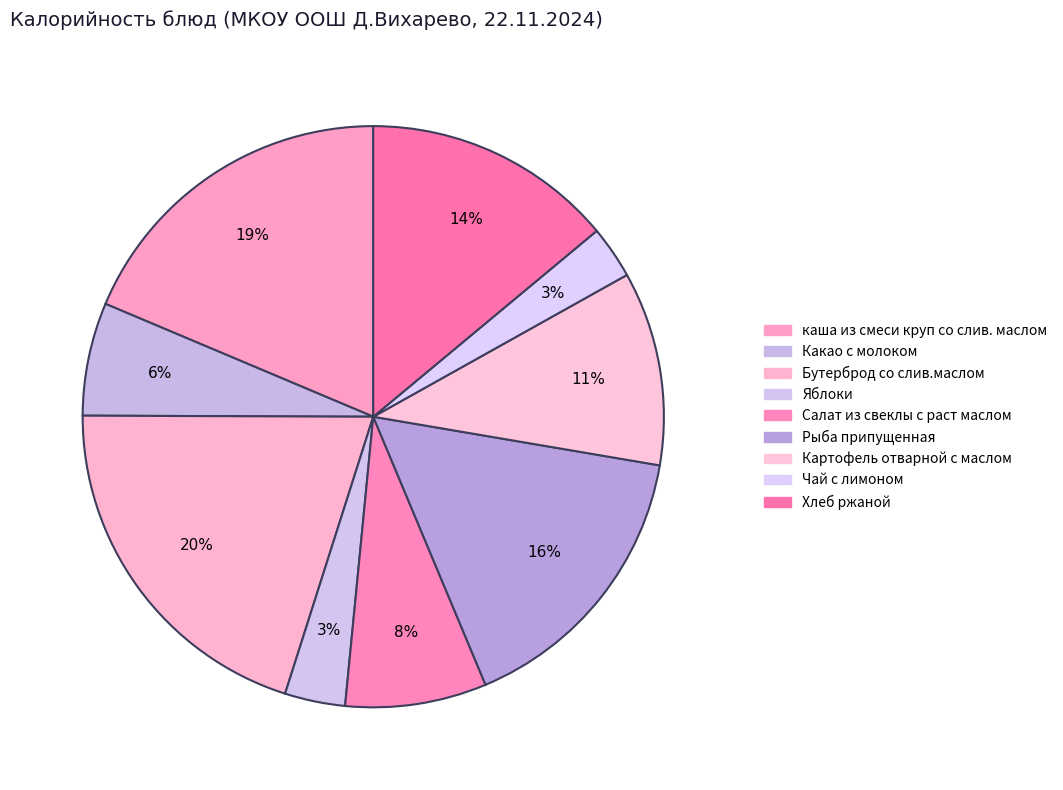

To the nearest percent, what portion does Бутерброд со слив.маслом represent?

20%